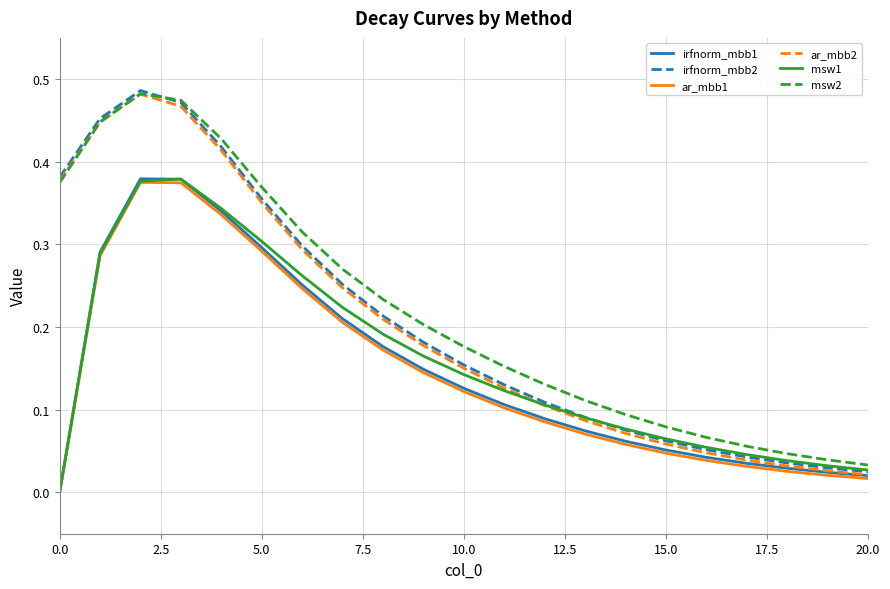

Which series has the widest spread of values?

irfnorm_mbb2